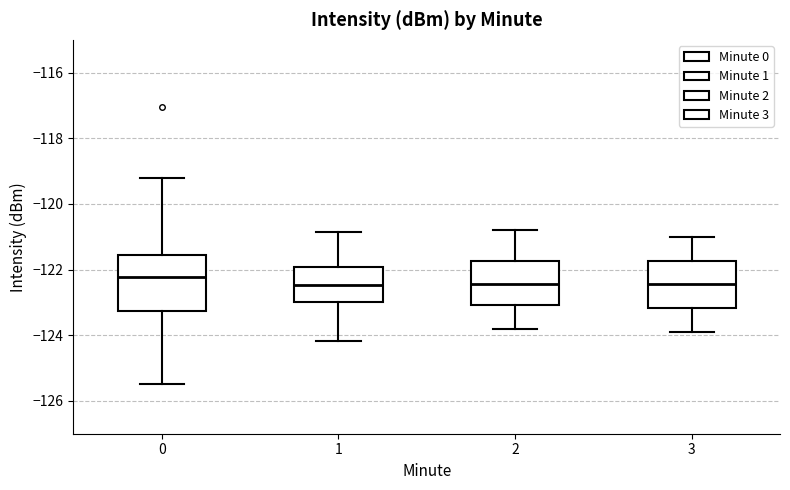

Which box is the tallest, from its lower edge to its upper edge?

0